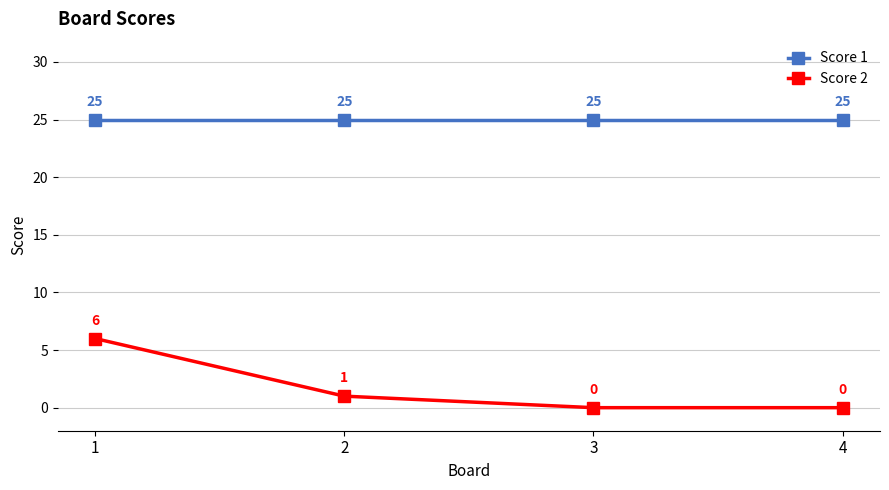

What is the minimum value for Score 1?

25